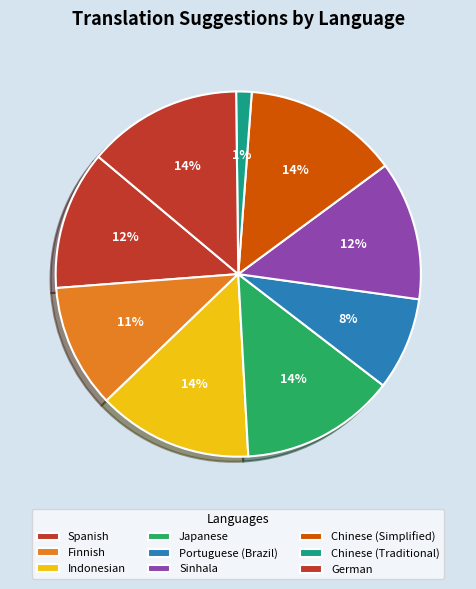

How many segments does this pie chart have?

9